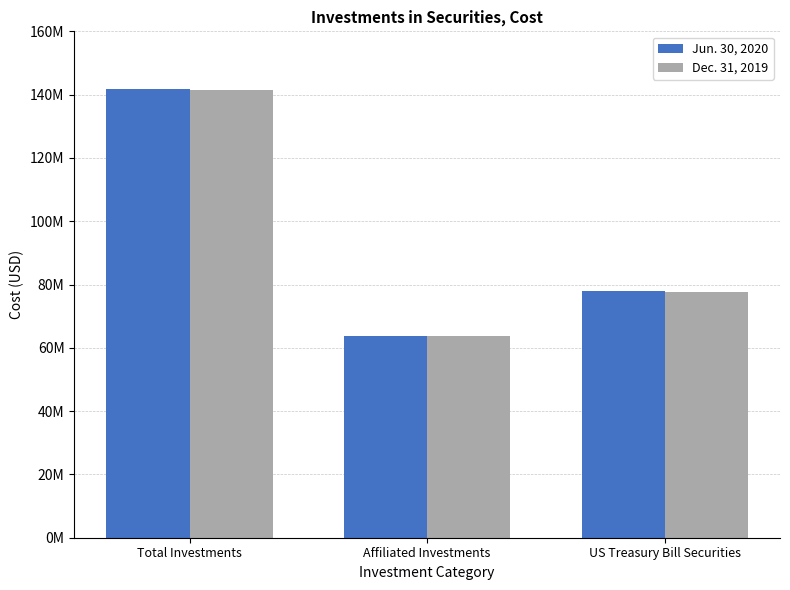

What value does the Dec. 31, 2019 series have at Total Investments, to the nearest 50?

141436600